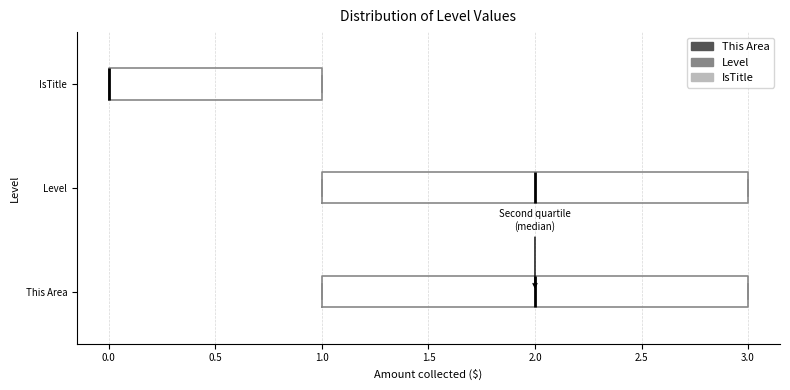

Reading bottom to top, read every box against the x-axis: the position of its median line, the range the box covers, and the ends of its whiskers. The values are not printed on the chart, so give them approximately, as read against the axis.

This Area: median 2, box 1 to 3, whiskers 1 to 3
Level: median 2, box 1 to 3, whiskers 1 to 3
IsTitle: median 0 (drawn on the box's left edge), box 0 to 1, whiskers 0 to 1